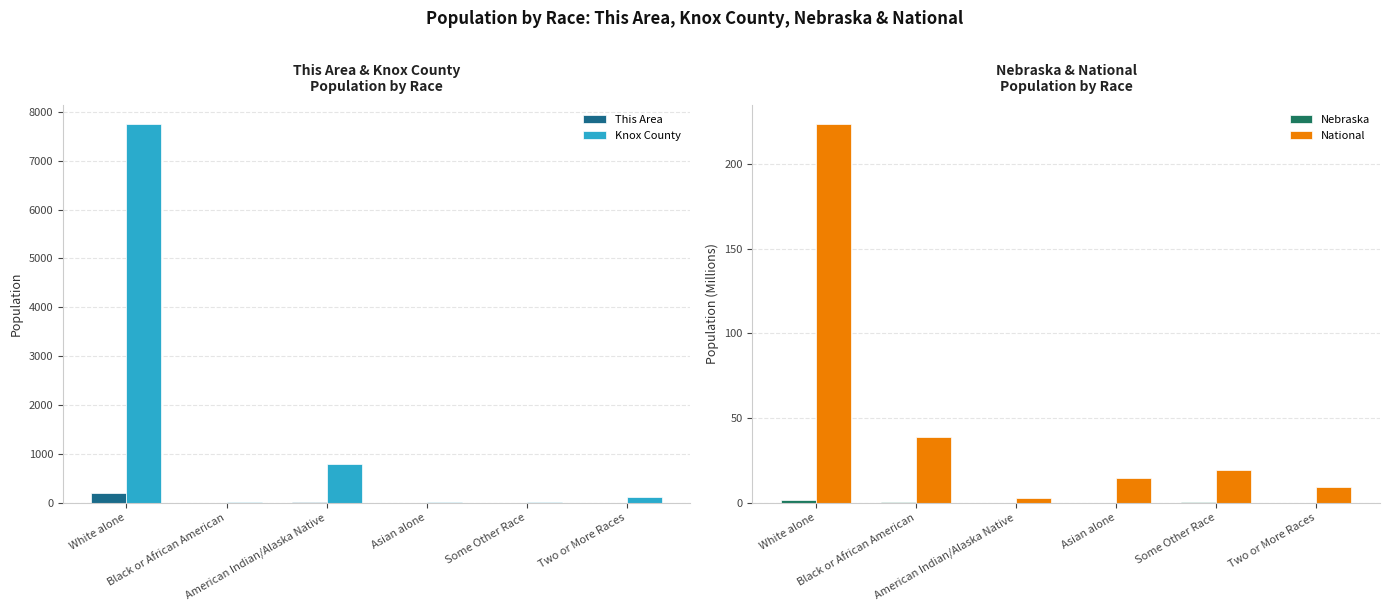

What are all the series names shown in the legend?

This Area, Knox County, Nebraska, National